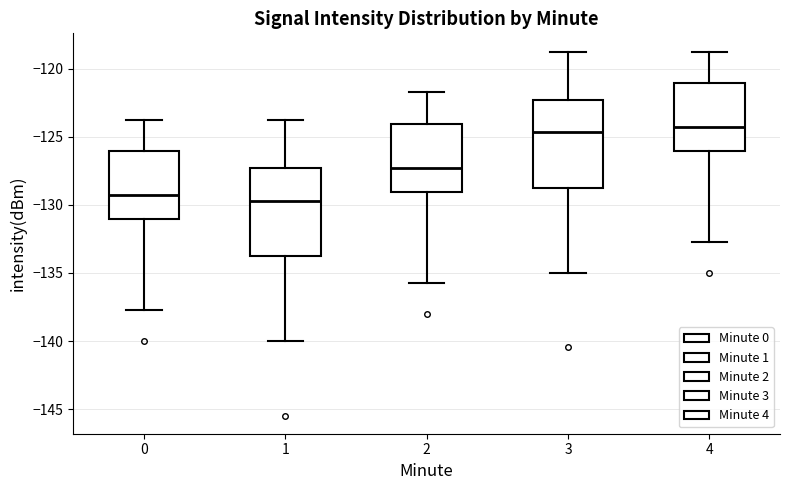

Reading left to right, read every box against the y-axis: the position of its median line, the range the box covers, and the ends of its whiskers. The values are not printed on the chart, so give them approximately, as read against the axis.

0: median -129.5, box -131.0 to -126.0, whiskers -137.5 to -123.5
1: median -129.5, box -133.5 to -127.5, whiskers -140.0 to -123.5
2: median -127.5, box -129.0 to -124.0, whiskers -135.5 to -121.5
3: median -124.5, box -128.5 to -122.5, whiskers -135.0 to -118.5
4: median -124.5, box -126.0 to -121.0, whiskers -132.5 to -118.5